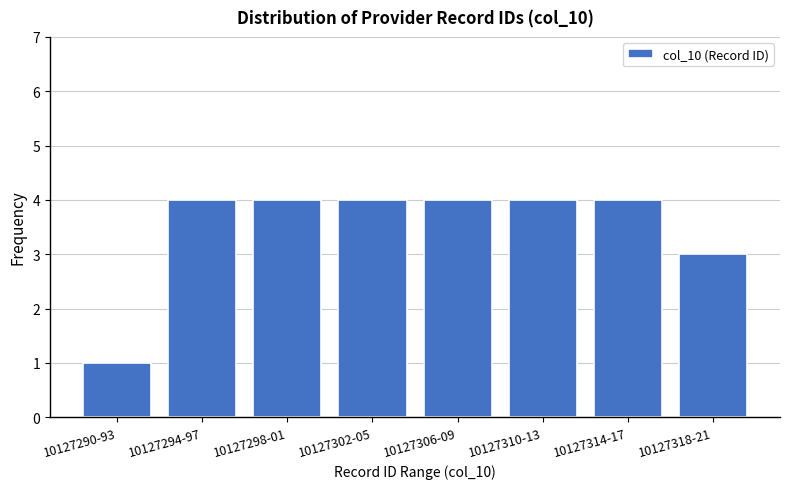

Reading left to right, extract all data points from this chart.

10127290-93=1	10127294-97=4	10127298-01=4	10127302-05=4	10127306-09=4	10127310-13=4	10127314-17=4	10127318-21=3